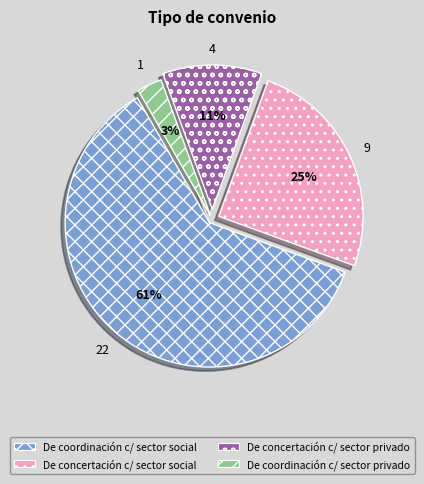

To the nearest percent, what is the average slice percentage?

25%